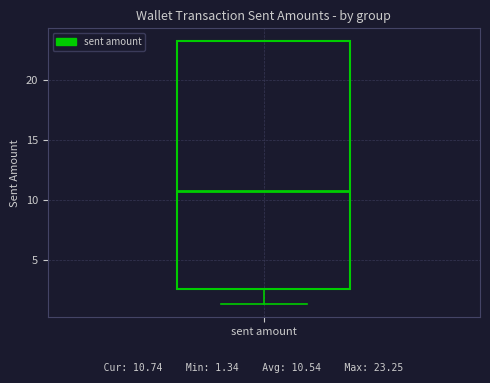

Where is the lower edge of the box for sent amount on the y-axis? The values are not printed on the chart, so give them approximately, as read against the axis.

2.5